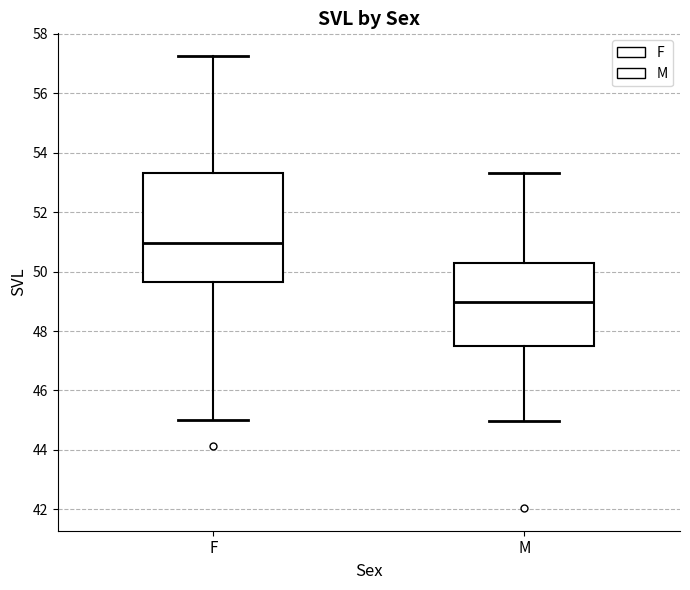

Reading left to right, transcribe this box plot: for each box, give where its median line is, the range the box spans, and where its two whiskers end, as read against the y-axis. The values are not printed on the chart, so give them approximately, as read against the axis.

F: median 51.0, box 49.6 to 53.4, whiskers 45.0 to 57.2
M: median 49.0, box 47.6 to 50.2, whiskers 45.0 to 53.4